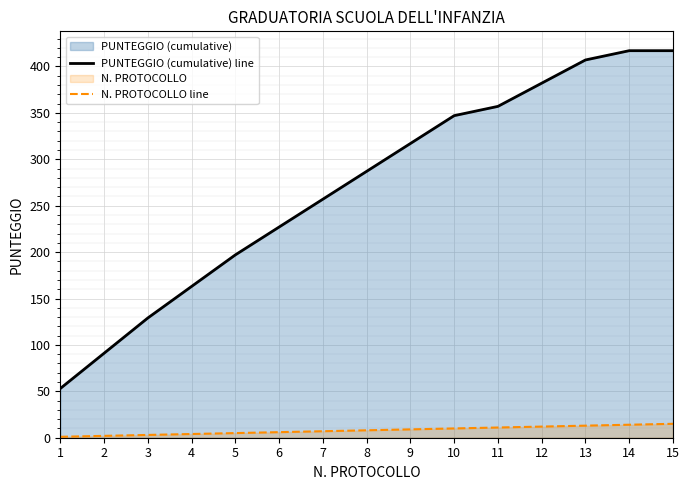

What is the spread (max minus min) of values at 8?

279